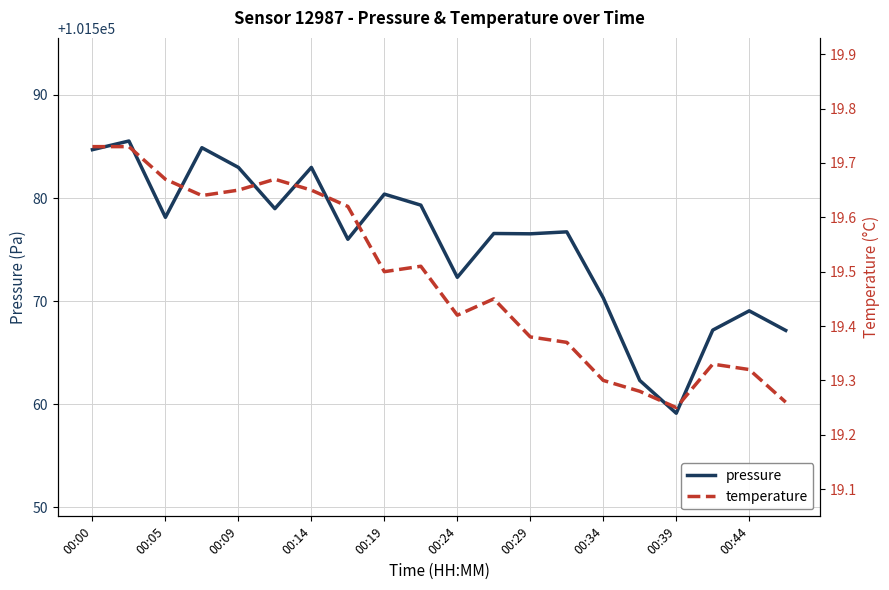

What is the difference between the maximum and minimum values in the temperature series?

0.5